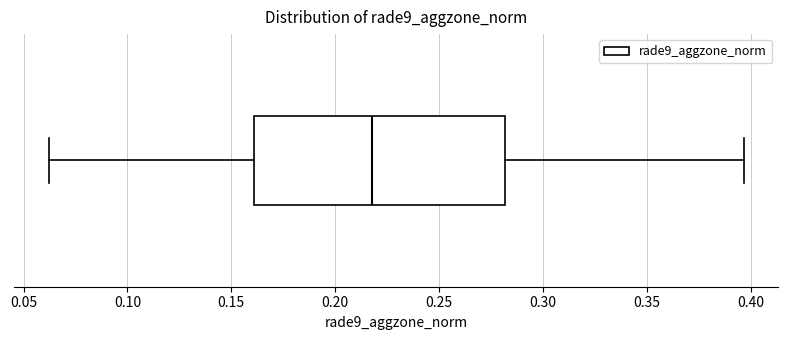

Transcribe this box plot: give where the median line is, the range the box spans, and where the two whiskers end, as read against the x-axis. The values are not printed on the chart, so give them approximately, as read against the axis.

median 0.220, box 0.160 to 0.280, whiskers 0.060 to 0.395